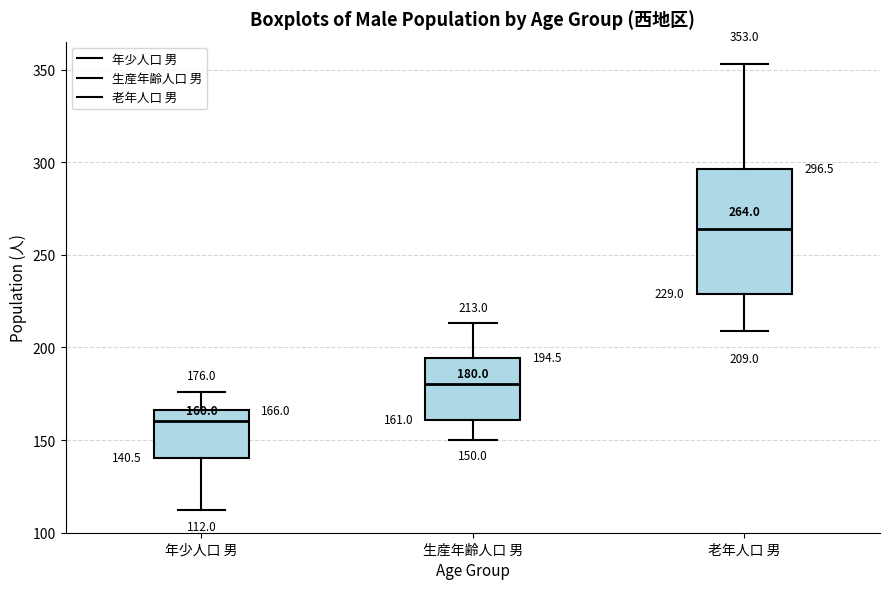

Which box has the lowest median line?

年少人口 男